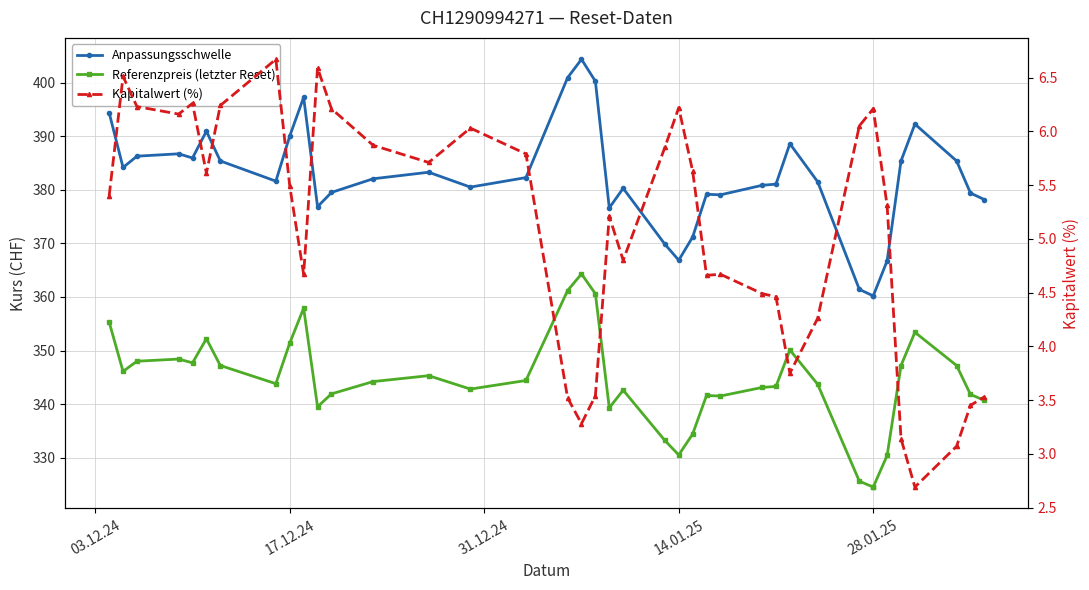

Which series has the widest spread of values?

Anpassungsschwelle